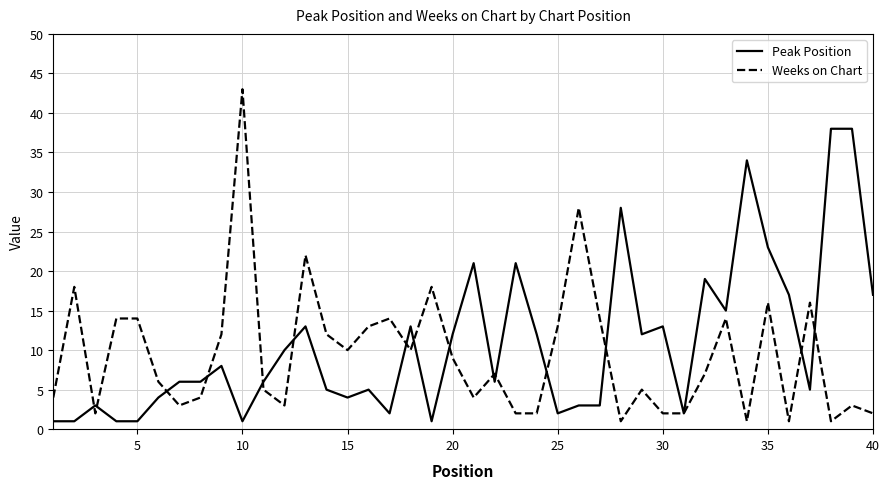

Which series has the largest range (max minus min)?

Weeks on Chart